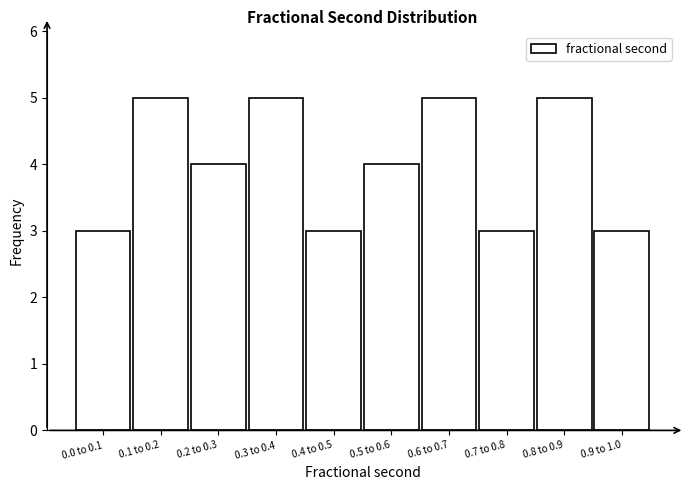

Reading left to right, what are all the values shown in this chart?

0.0 to 0.1=3	0.1 to 0.2=5	0.2 to 0.3=4	0.3 to 0.4=5	0.4 to 0.5=3	0.5 to 0.6=4	0.6 to 0.7=5	0.7 to 0.8=3	0.8 to 0.9=5	0.9 to 1.0=3